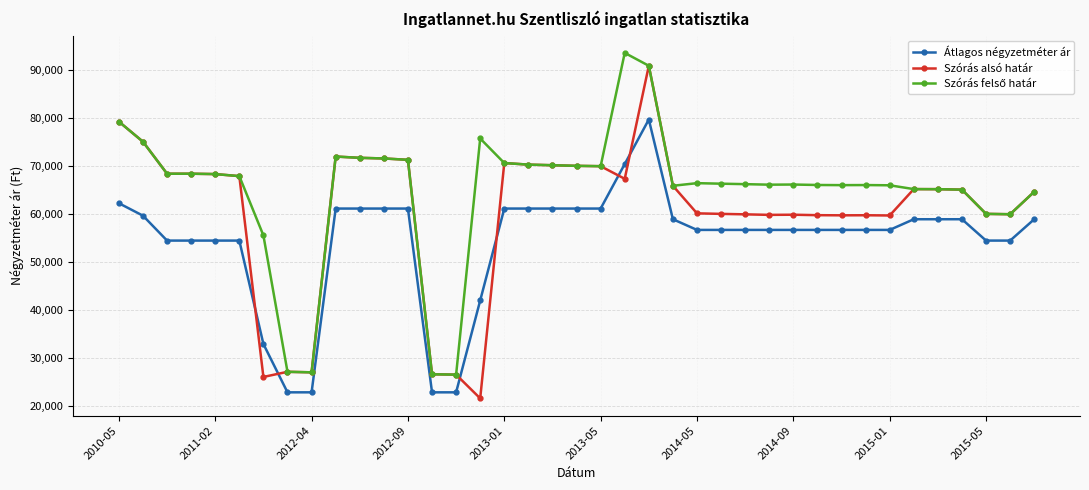

What is the value of the Szórás alsó határ point at the 23rd from the left?

90833